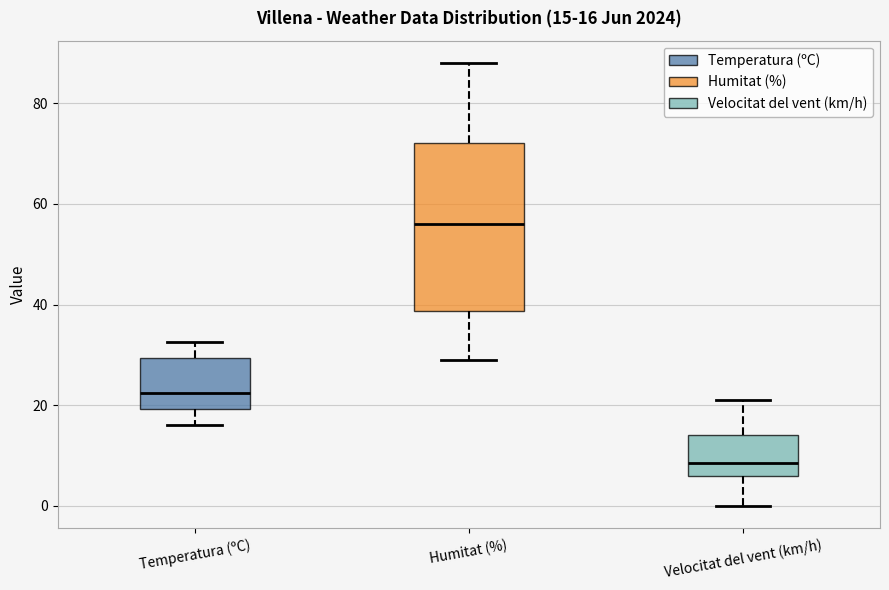

Which box is the tallest, from its lower edge to its upper edge?

Humitat (%)